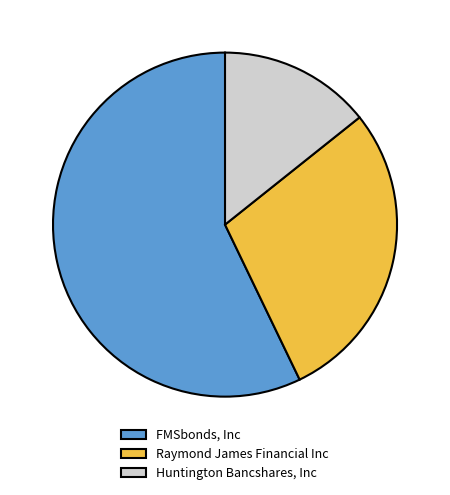

Which has a higher value, FMSbonds, Inc or Raymond James Financial Inc?

FMSbonds, Inc